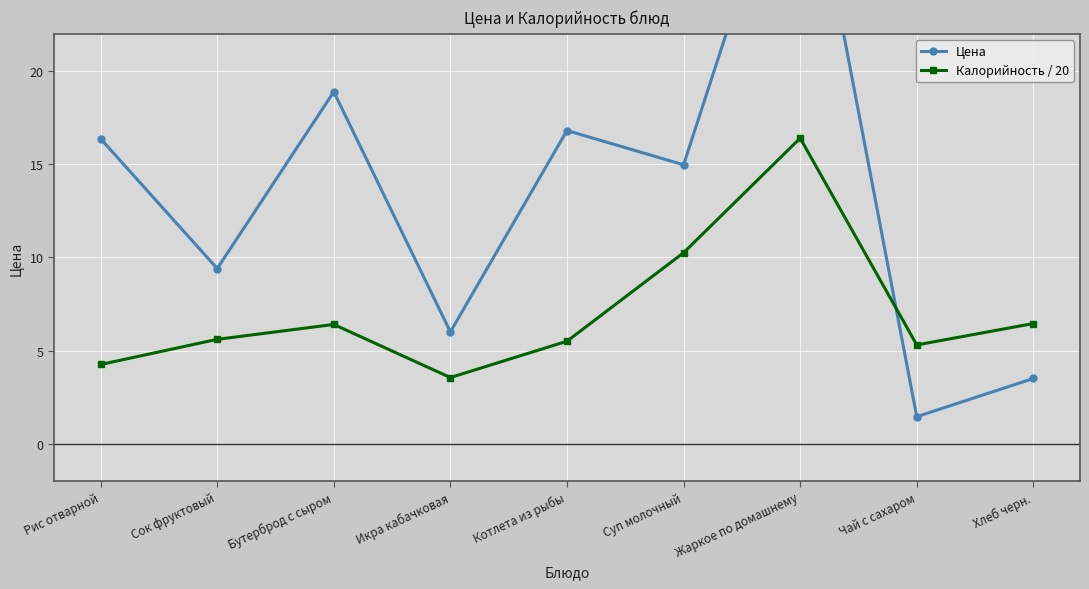

True or false: Цена has a value of 16.4 at Рис отварной.

True